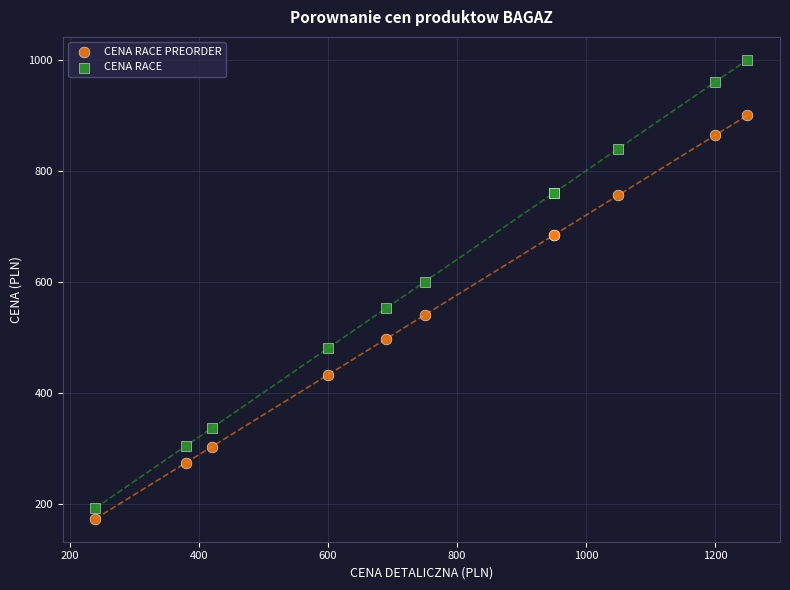

Which series reaches the maximum Y coordinate?

CENA RACE